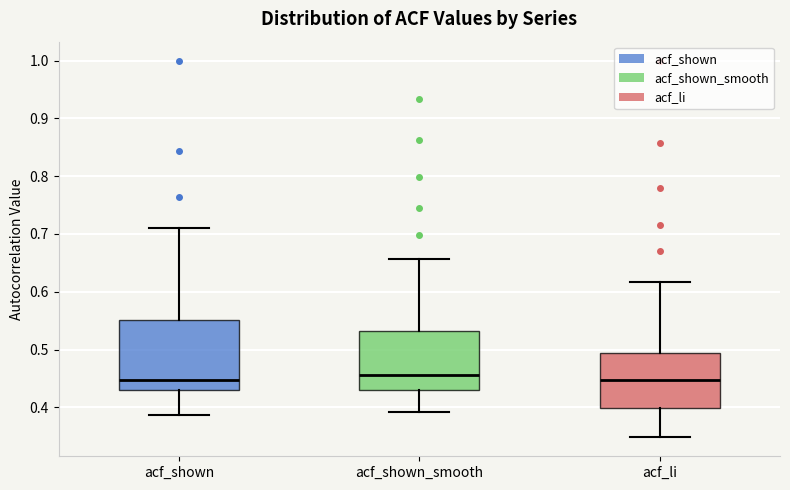

Which box is the tallest, from its lower edge to its upper edge?

acf_shown